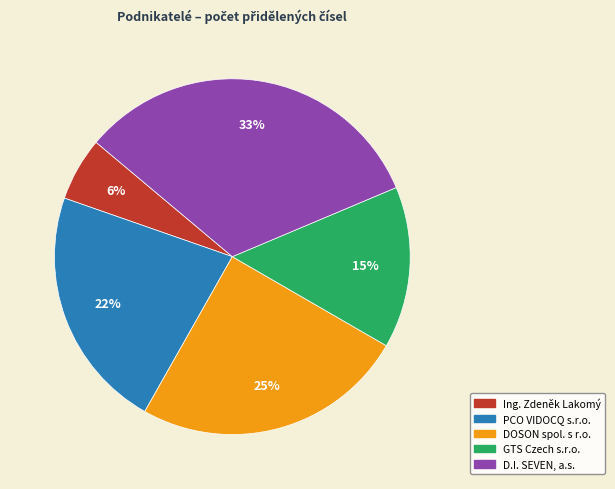

Is it true that GTS Czech s.r.o. is 4% of the pie?

False